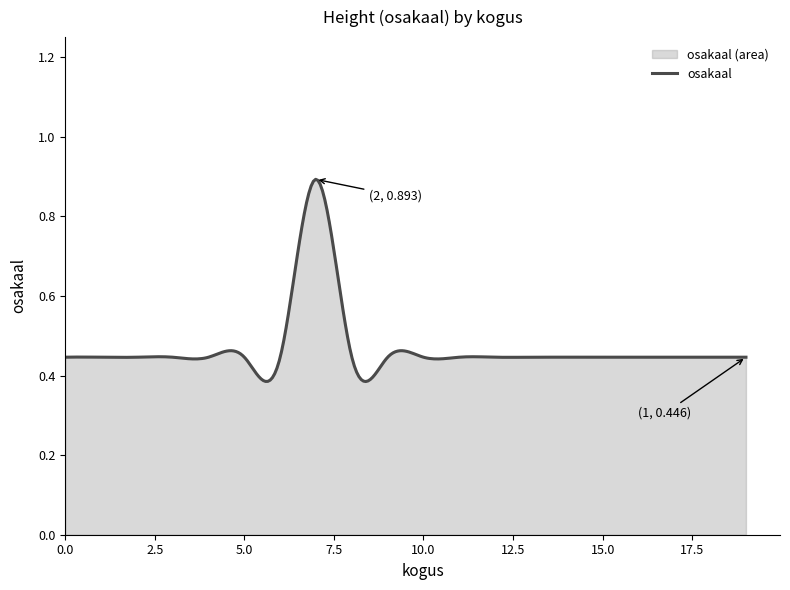

How many lines are shown in the chart?

1